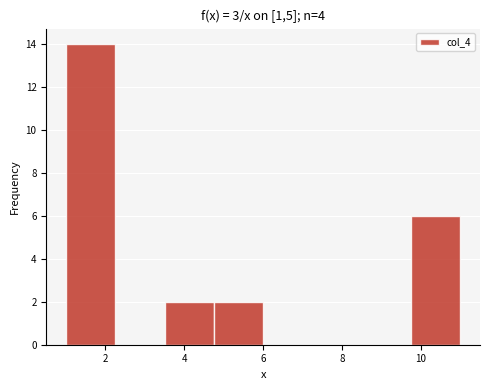

What is the height of the bar covering 9.75 to 11.00 on the x-axis? Neither the bar edges nor the heights are printed on the chart, so give them approximately, as read against the axes.

6